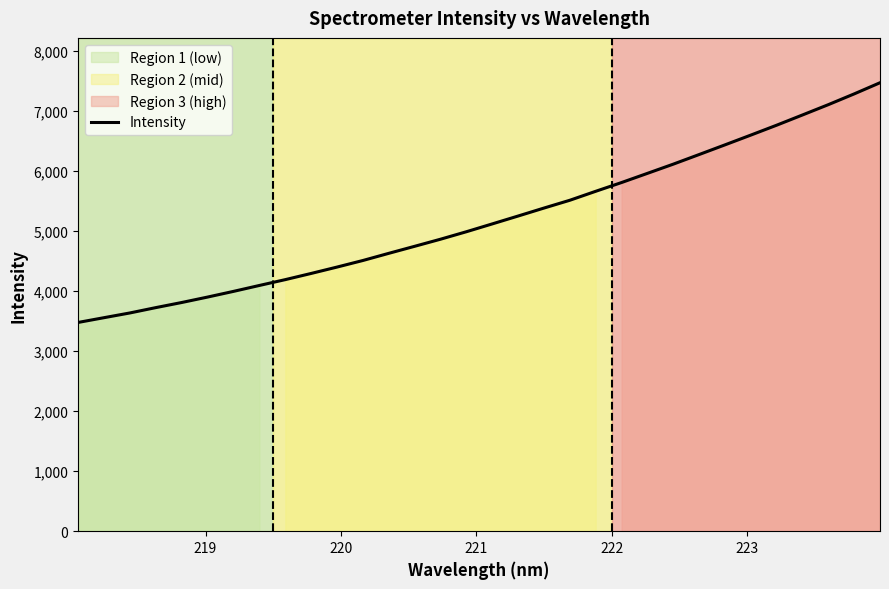

What is the minimum value shown in the chart?

3475.4